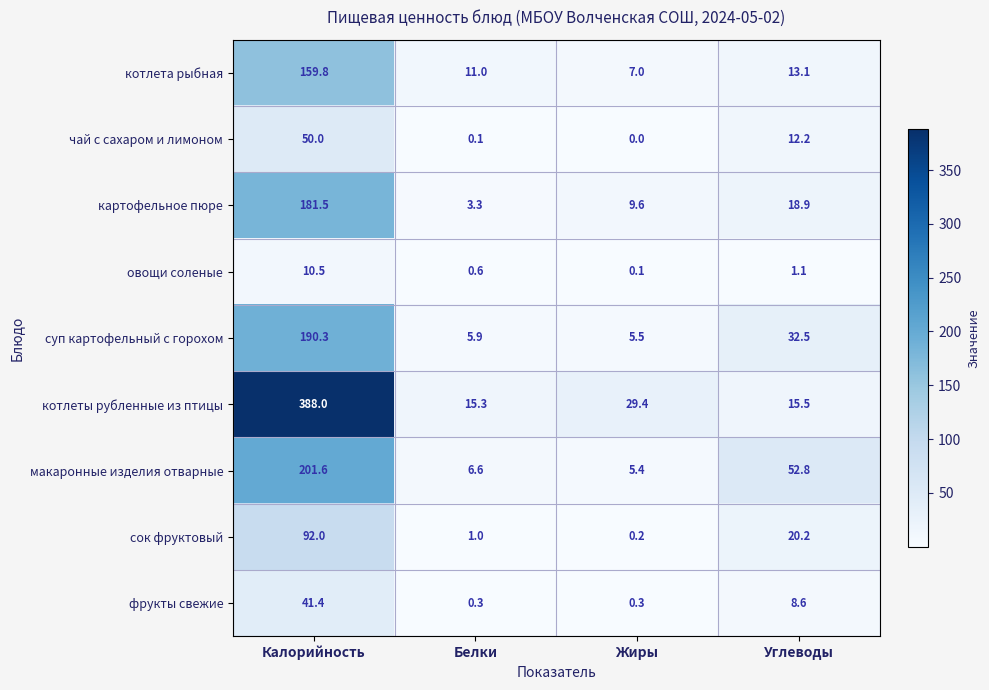

At which label is картофельное пюре closest to 92?

Углеводы